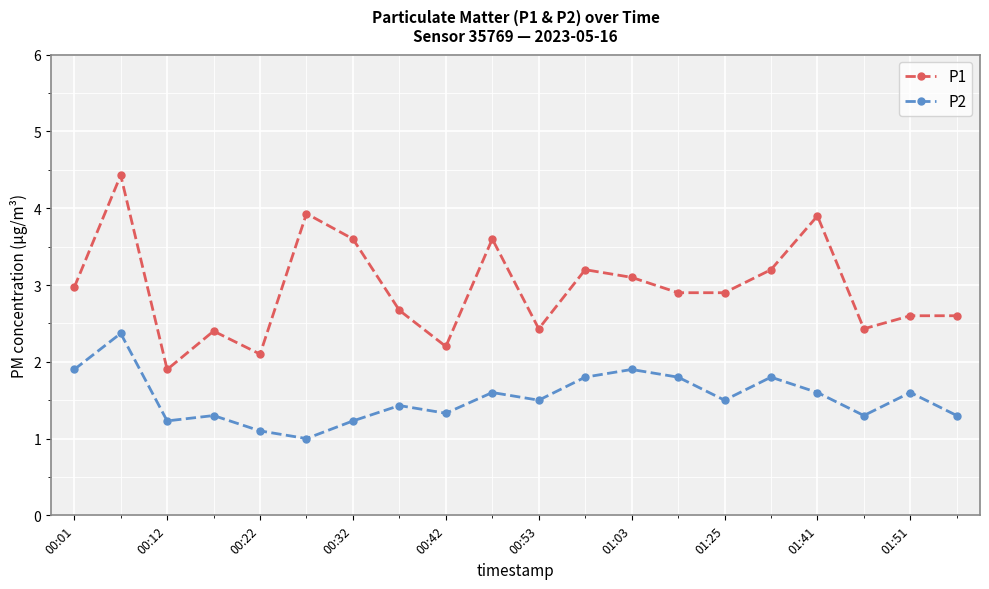

What is the difference between the maximum and second lowest values in the P2 series?

1.3